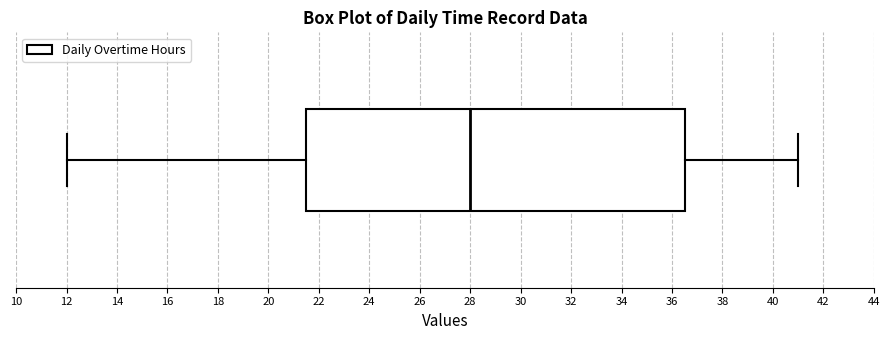

Read this box plot against the x-axis: the position of the median line, the range covered by the box, and the ends of both whiskers. The values are not printed on the chart, so give them approximately, as read against the axis.

median 28.0, box 21.6 to 36.6, whiskers 12.0 to 41.0